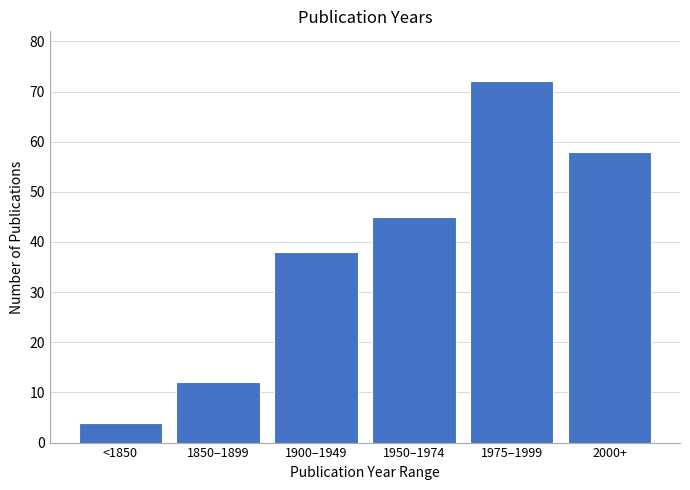

Reading left to right, transcribe all the data shown in this chart.

<1850=4	1850–1899=12	1900–1949=38	1950–1974=45	1975–1999=72	2000+=58